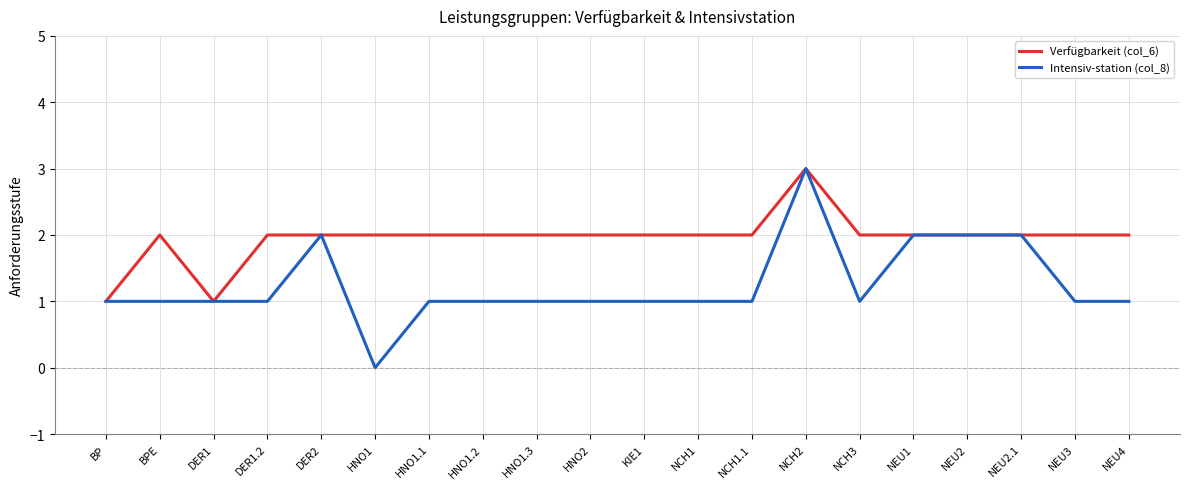

Reading right to left, list all the values displayed in this chart.

Verfügbarkeit (col_6): 2	2	2	2	2	2	3	2	2	2	2	2	2	2	2	2	2	1	2	1
Intensiv-station (col_8): 1	1	2	2	2	1	3	1	1	1	1	1	1	1	0	2	1	1	1	1